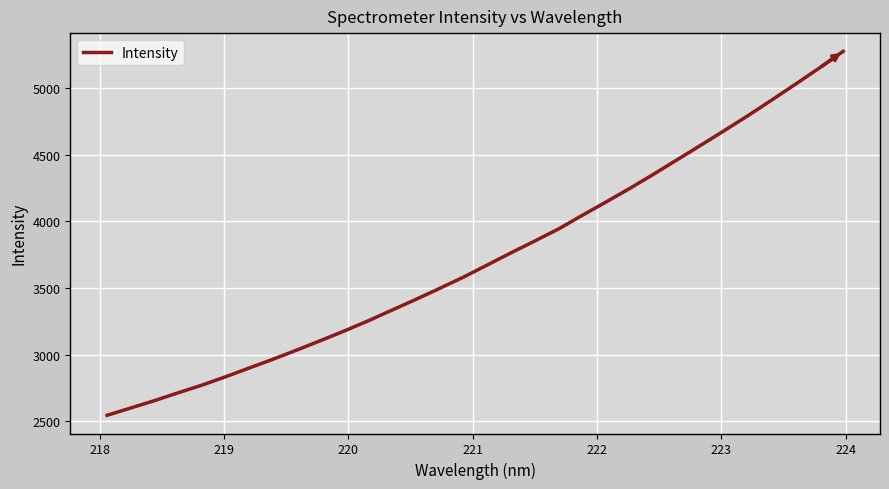

What is the greatest value displayed?

5273.9